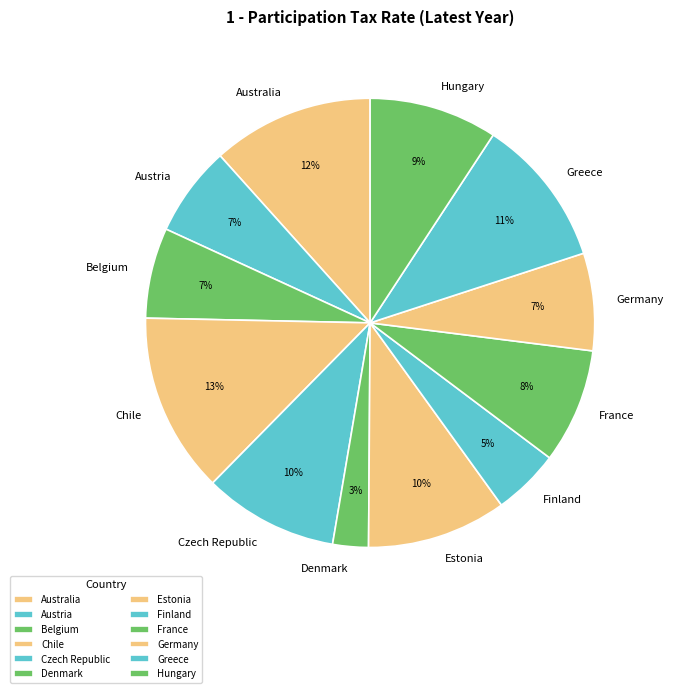

How many slices are in this pie chart?

12